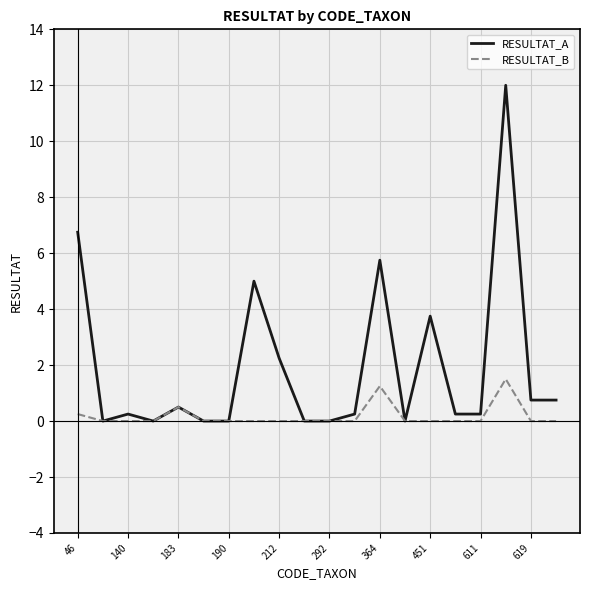

List the series in order of their overall mean, lowest first.

RESULTAT_B, RESULTAT_A